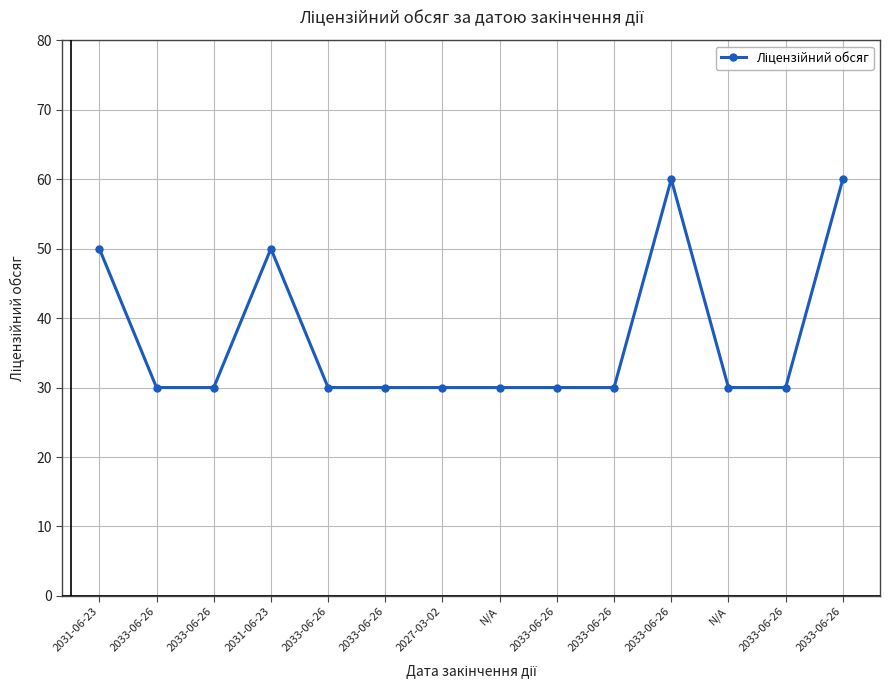

Does the chart have visible grid lines?

Yes